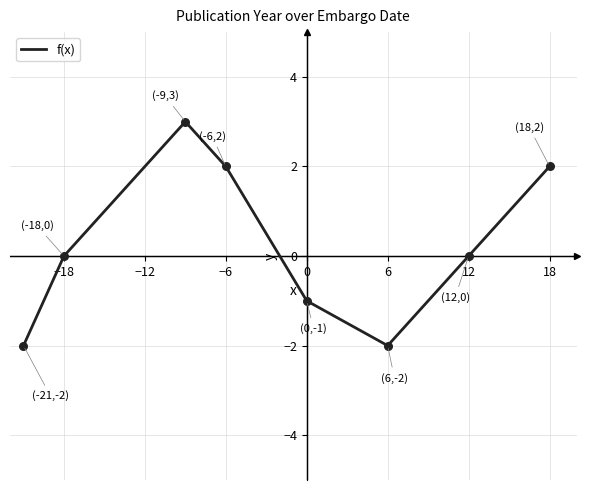

What is the difference between the second highest and minimum values?

4